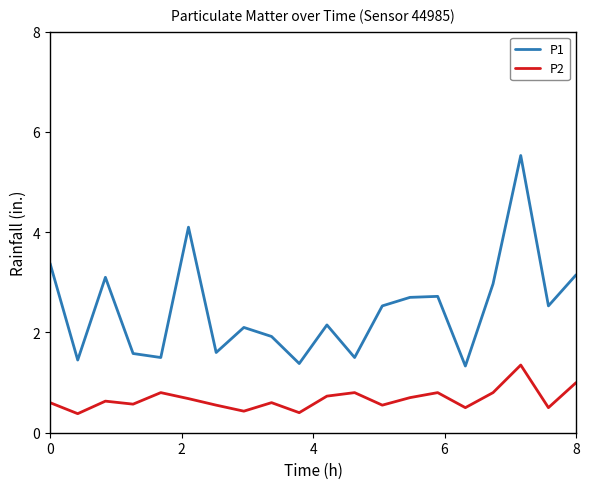

Does the chart have visible grid lines?

No